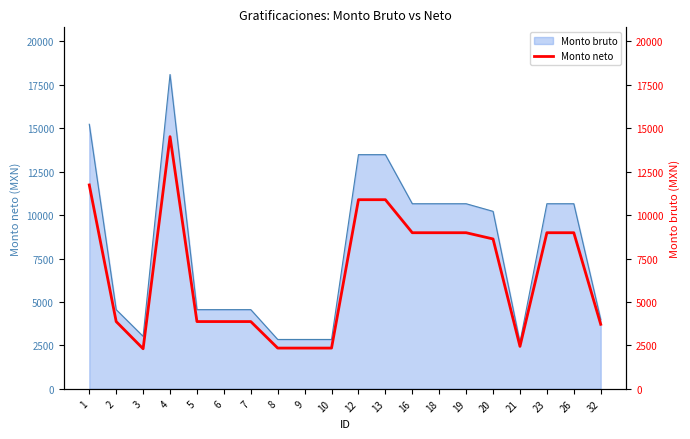

Reading right to left, what are all the values shown in this chart?

32=3714.6	26=8983.9	23=8983.9	21=2444.6	20=8624.6	19=8983.9	18=8983.9	16=8983.9	13=10884.1	12=10884.1	10=2346.7	9=2346.7	8=2346.7	7=3872.3	6=3872.3	5=3872.3	4=14510.9	3=2307.8	2=3872.3	1=11733.2